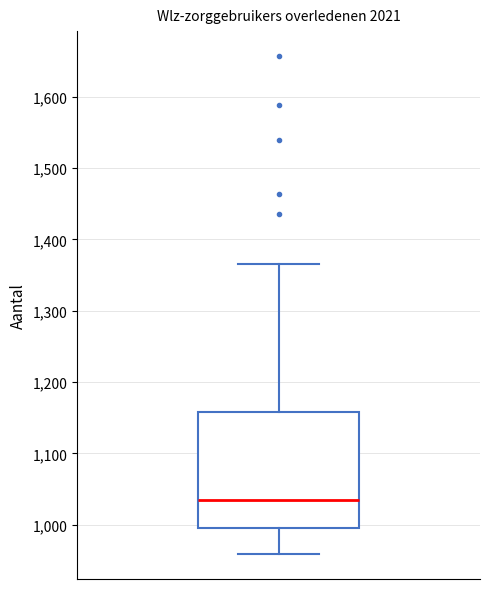

Read this box plot against the y-axis: the position of the median line, the range covered by the box, and the ends of both whiskers. The values are not printed on the chart, so give them approximately, as read against the axis.

median 1040, box 1000 to 1160, whiskers 960 to 1370